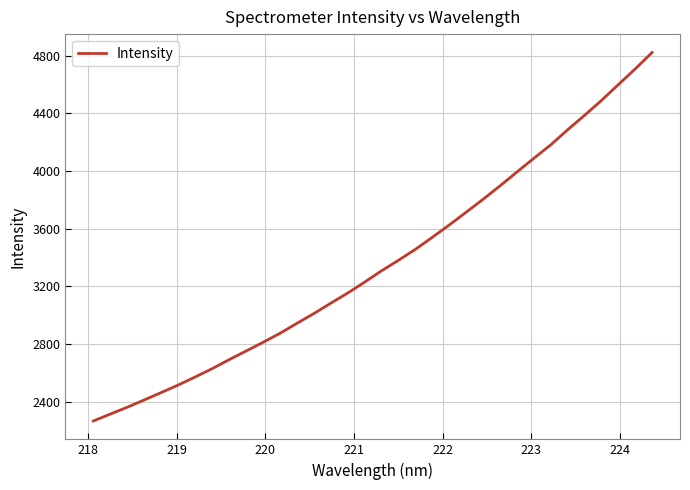

What is the difference between the maximum and minimum values?

2556.8